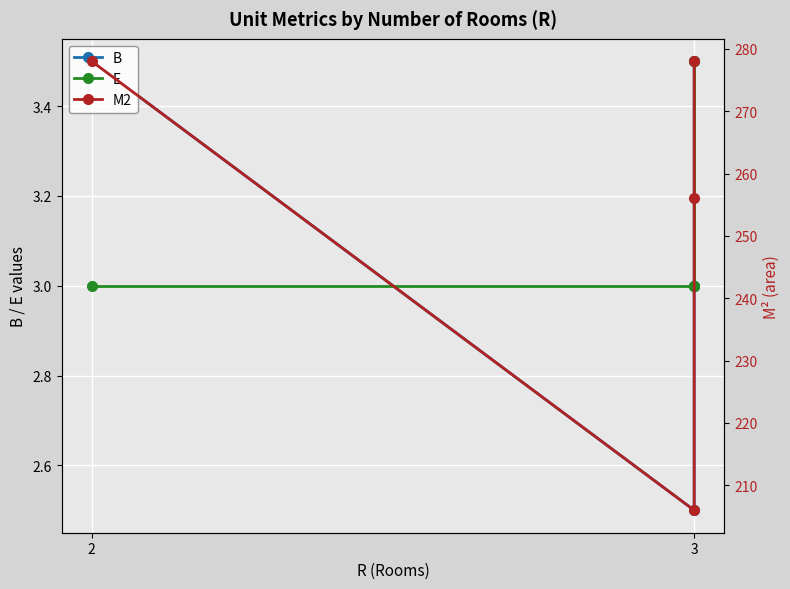

Which series has the largest total across all categories?

M2